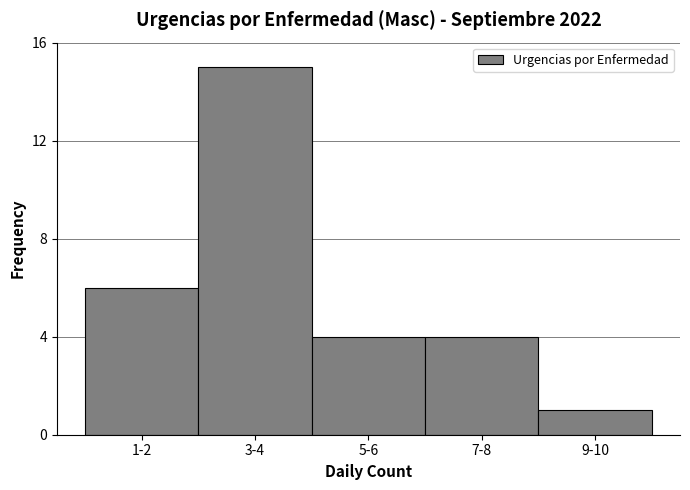

Reading left to right, what are all the values shown in this chart?

6	15	4	4	1